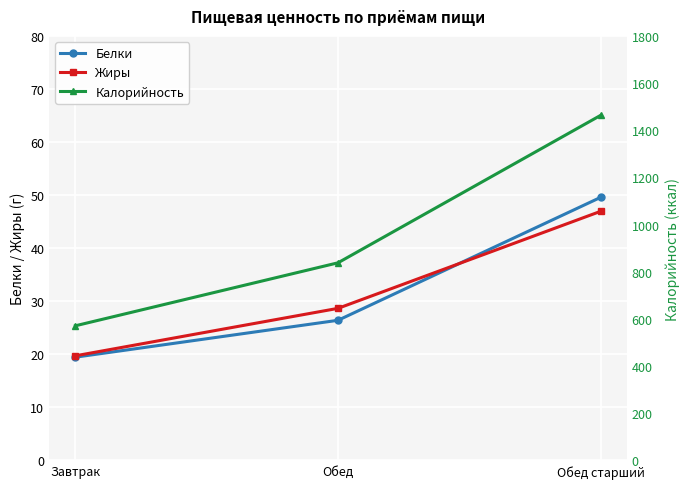

Reading left to right, extract all data points from this chart.

Белки: Завтрак=19.5	Обед=26.4	Обед старший=49.6
Жиры: Завтрак=19.7	Обед=28.7	Обед старший=46.9
Калорийность: Завтрак=571.0	Обед=838.0	Обед старший=1463.0